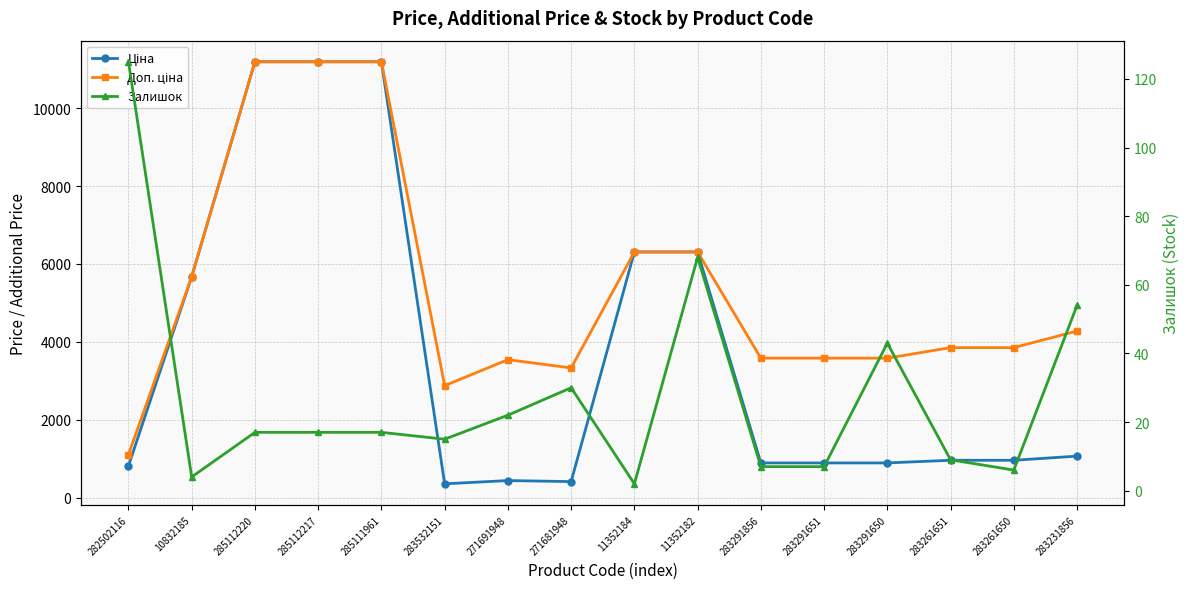

What is the label of the 13th point from the left?

283291650